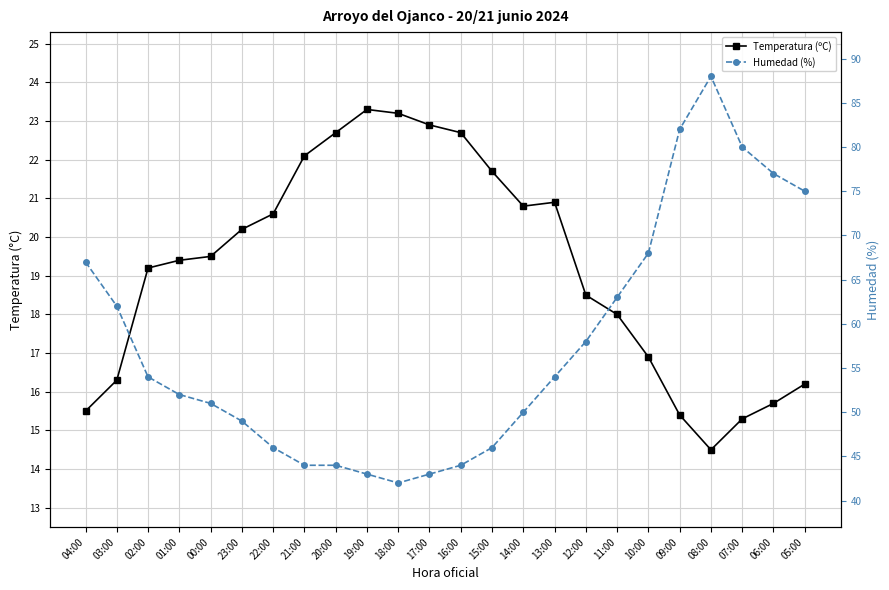

Count the number of data series in this chart.

2